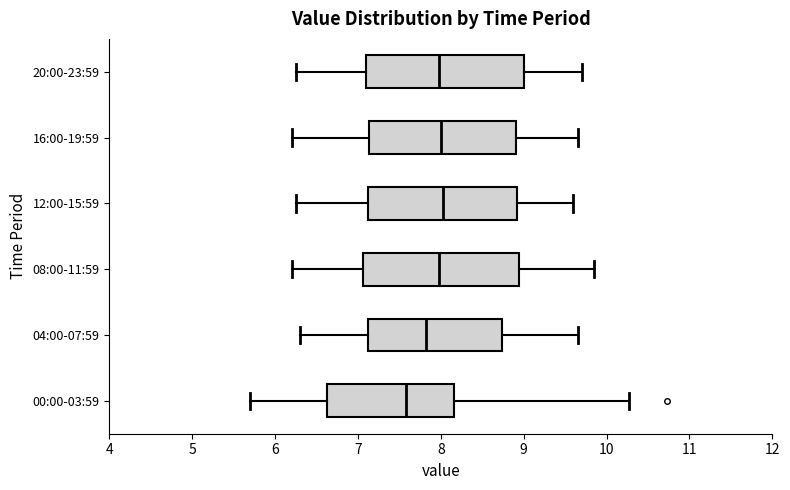

Reading bottom to top, transcribe this box plot: for each box, give where its median line is, the range the box spans, and where its two whiskers end, as read against the x-axis. The values are not printed on the chart, so give them approximately, as read against the axis.

00:00-03:59: median 7.6, box 6.6 to 8.2, whiskers 5.7 to 10.3
04:00-07:59: median 7.8, box 7.1 to 8.7, whiskers 6.3 to 9.7
08:00-11:59: median 8.0, box 7.1 to 9.0, whiskers 6.2 to 9.9
12:00-15:59: median 8.0, box 7.1 to 8.9, whiskers 6.3 to 9.6
16:00-19:59: median 8.0, box 7.1 to 8.9, whiskers 6.2 to 9.7
20:00-23:59: median 8.0, box 7.1 to 9.0, whiskers 6.3 to 9.7